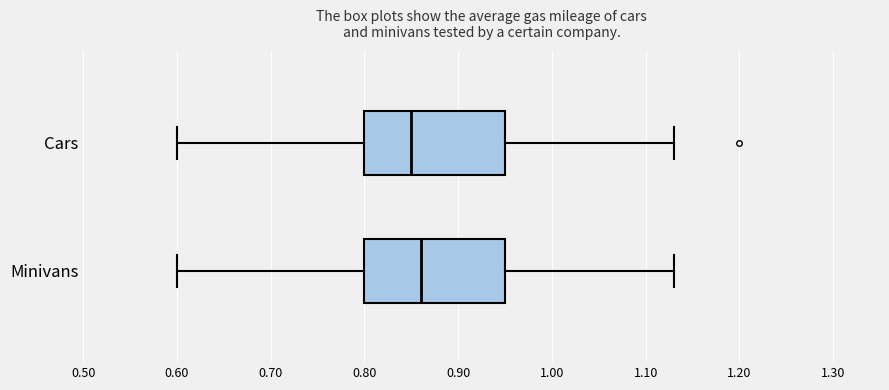

Reading bottom to top, transcribe this box plot: for each box, give where its median line is, the range the box spans, and where its two whiskers end, as read against the x-axis. The values are not printed on the chart, so give them approximately, as read against the axis.

Minivans: median 0.86, box 0.80 to 0.95, whiskers 0.60 to 1.13
Cars: median 0.85, box 0.80 to 0.95, whiskers 0.60 to 1.13